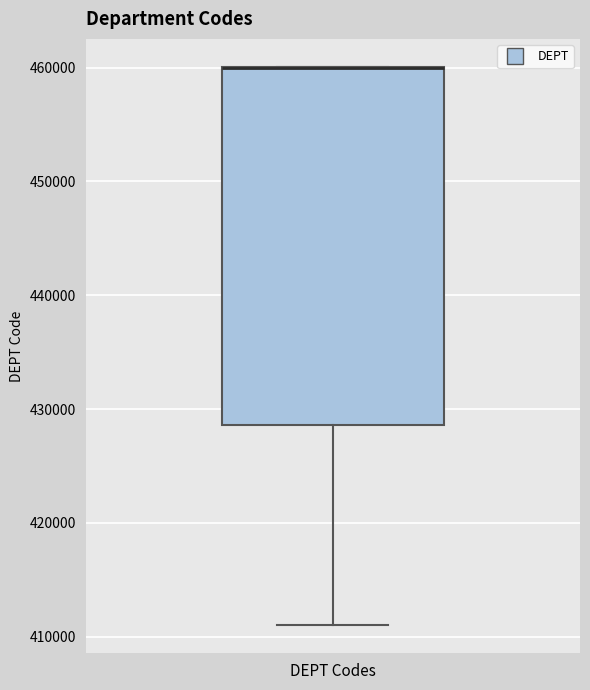

Read this box plot against the y-axis: the position of the median line, the range covered by the box, and the ends of both whiskers. The values are not printed on the chart, so give them approximately, as read against the axis.

median 460000 (drawn on the box's upper edge), box 429000 to 460000, whiskers 411000 to 460000